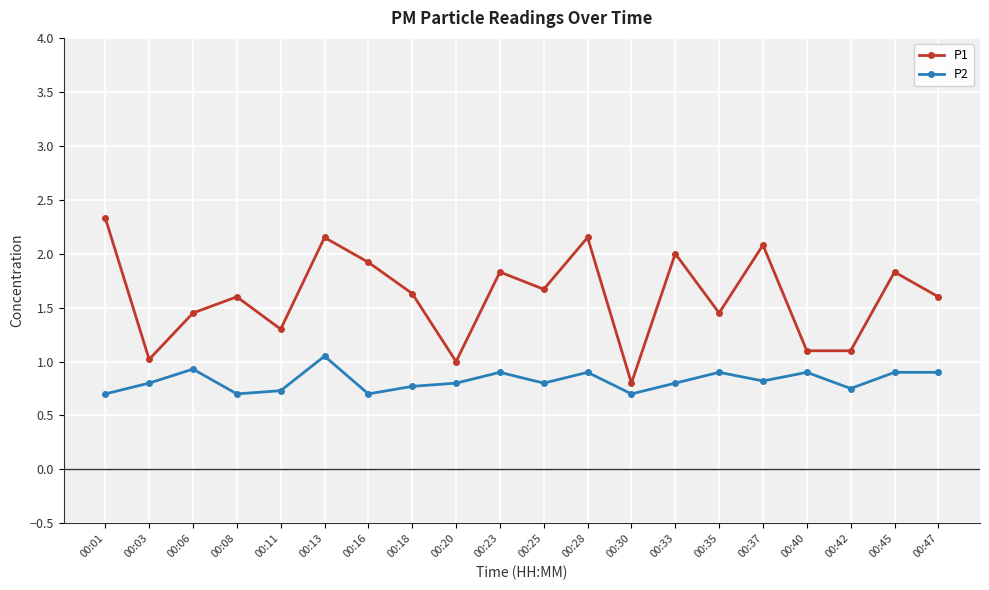

Which series has the largest total across all categories?

P1